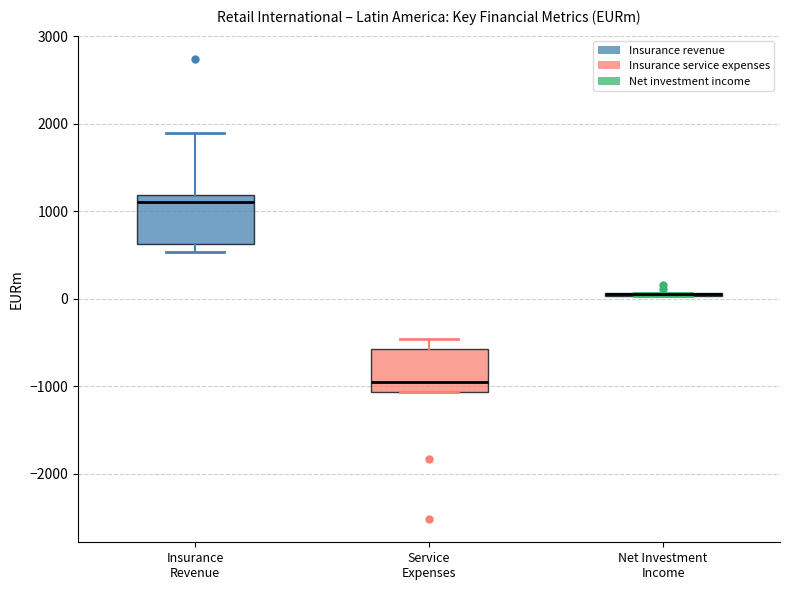

Reading left to right, transcribe this box plot: for each box, give where its median line is, the range the box spans, and where its two whiskers end, as read against the y-axis. The values are not printed on the chart, so give them approximately, as read against the axis.

Insurance Revenue: median 1100, box 600 to 1200, whiskers 500 to 1900
Service Expenses: median -1000, box -1100 to -600, whiskers -1100 to -500
Net Investment Income: box collapsed to a line at 100, whiskers 0 to 100